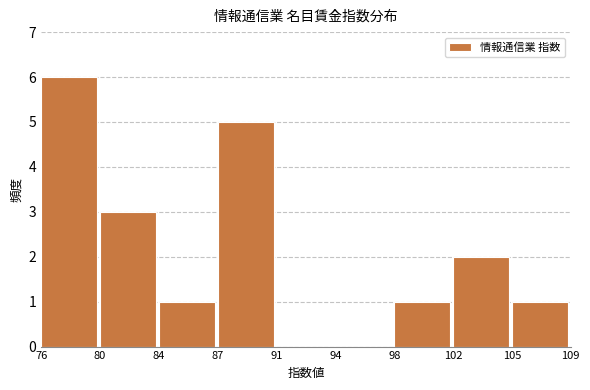

Reading left to right, transcribe all the data shown in this chart.

76=6	80=3	84=1	87=5	91=0	94=0	98=1	102=2	105=1